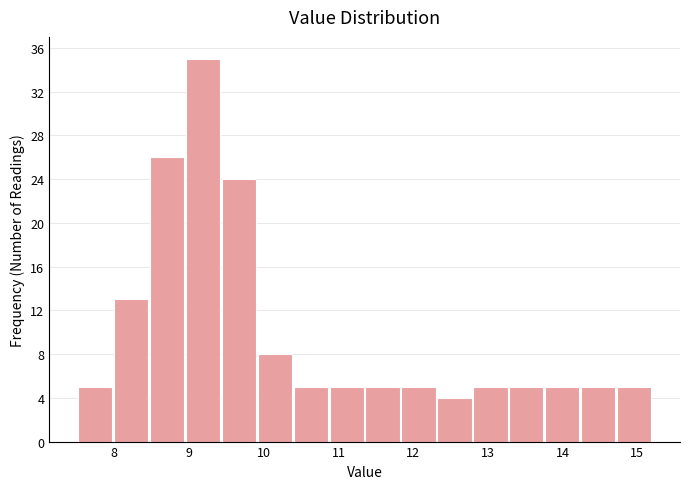

Reading left to right, transcribe this chart: for each bar, give the range it covers on the x-axis and its height. Neither the bar edges nor the heights are printed on the chart, so give them approximately, as read against the axes.

7.5 to 8.0: 5
8.0 to 8.5: 13
8.5 to 8.9: 26
8.9 to 9.4: 35
9.4 to 9.9: 24
9.9 to 10.4: 8
10.4 to 10.9: 5
10.9 to 11.4: 5
11.4 to 11.8: 5
11.8 to 12.3: 5
12.3 to 12.8: 4
12.8 to 13.3: 5
13.3 to 13.8: 5
13.8 to 14.2: 5
14.2 to 14.7: 5
14.7 to 15.2: 5